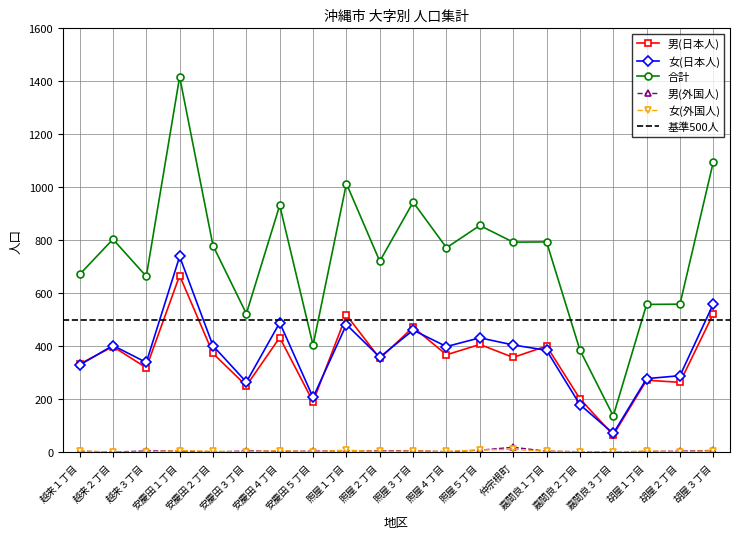

True or false: 男(外国人) and 男(日本人) intersect in this chart.

False